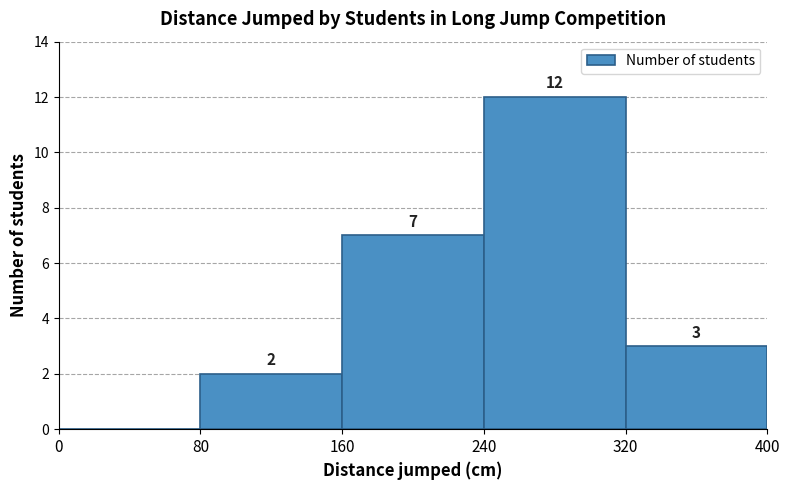

Which range on the x-axis has the tallest bar?

240 to 320